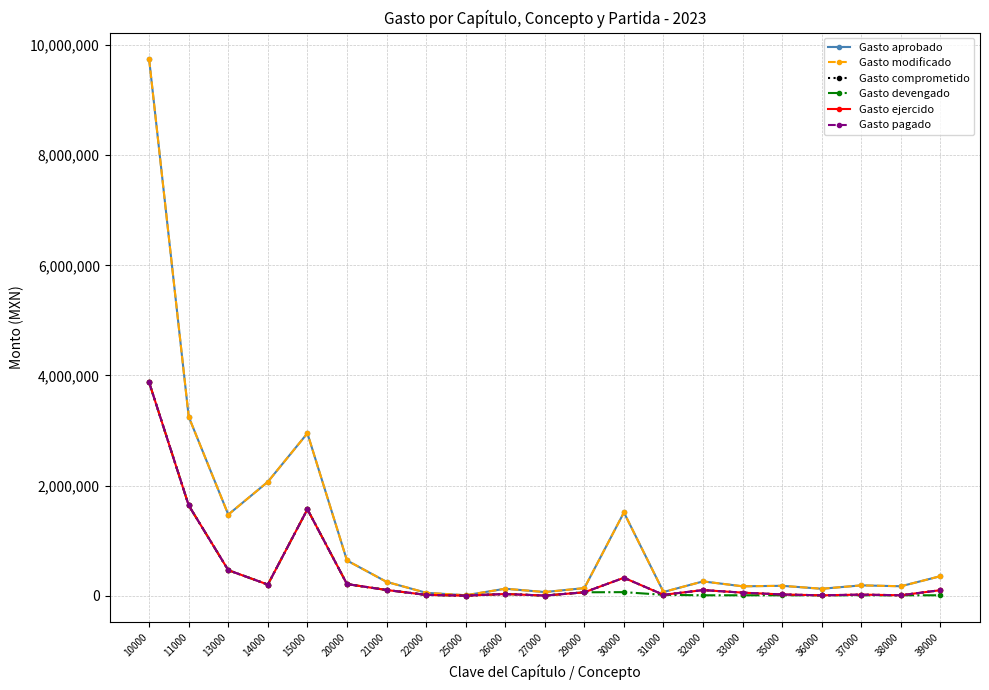

True or false: Gasto modificado has more than 1 interior local peaks.

True